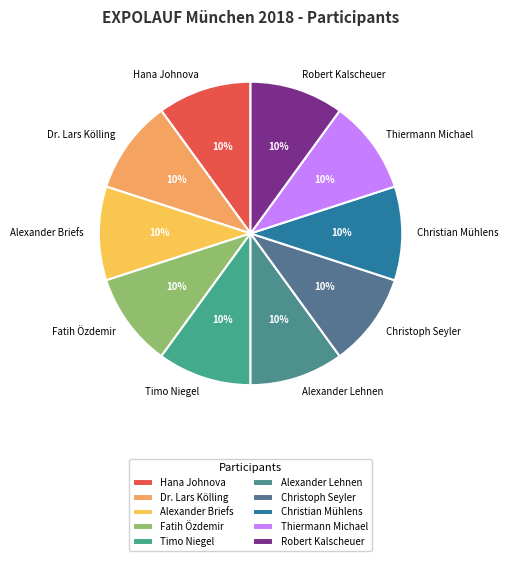

To the nearest percent, what is the difference between the Christoph Seyler and Hana Johnova slice percentages?

0%